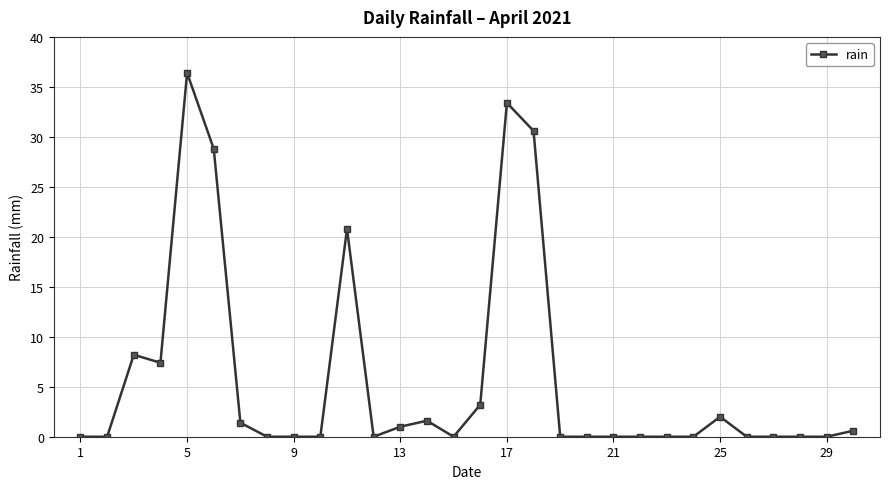

How many categories are shown in the chart?

30